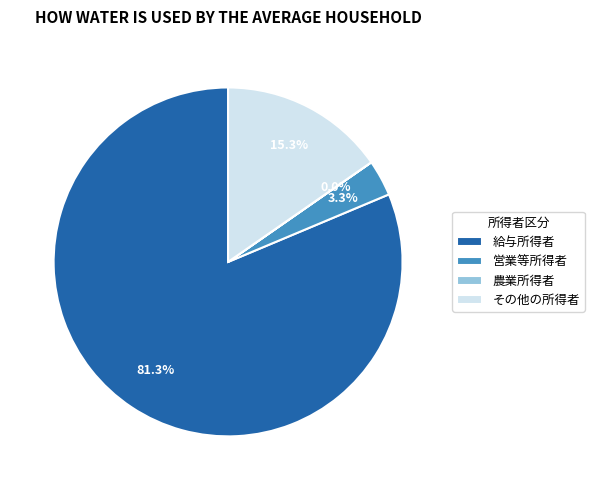

Between その他の所得者 and 営業等所得者, which is larger?

その他の所得者